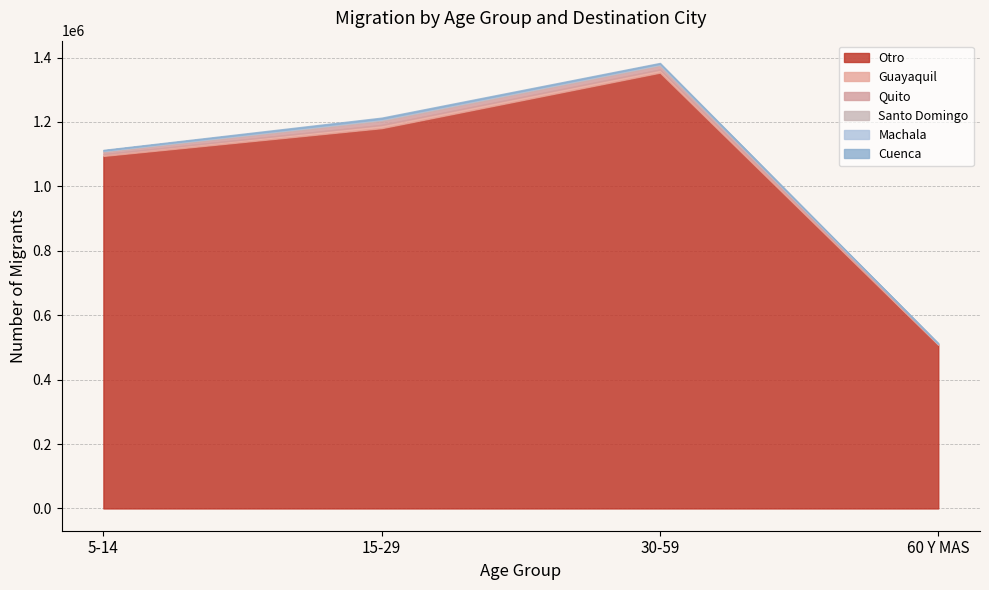

True or false: Quito has more than 0 interior local peaks.

True